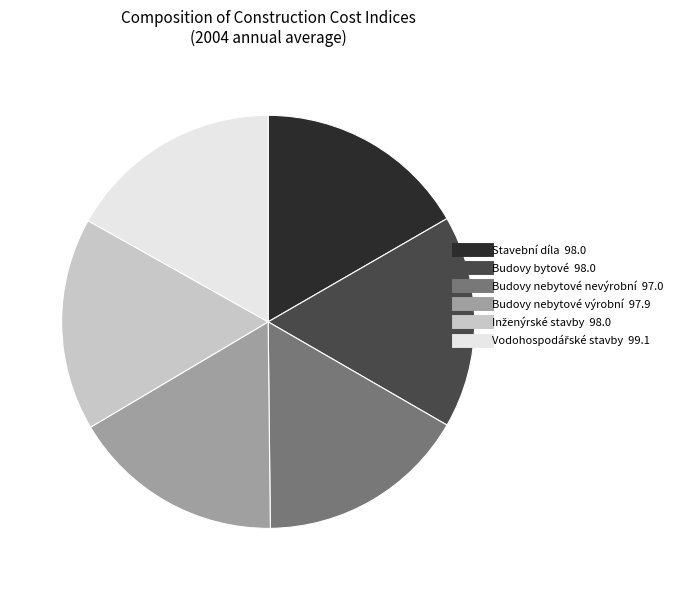

Approximately how many times larger is the value at Stavební díla compared to Budovy nebytové nevýrobní?

1.0